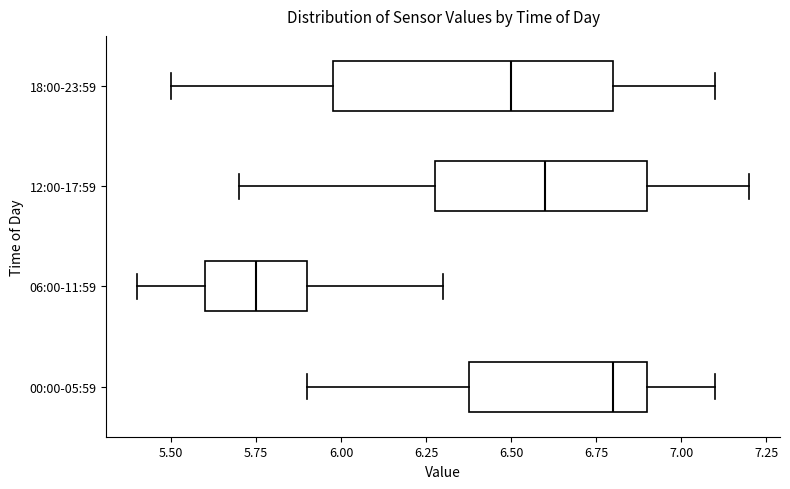

Reading bottom to top, transcribe this box plot: for each box, give where its median line is, the range the box spans, and where its two whiskers end, as read against the x-axis. The values are not printed on the chart, so give them approximately, as read against the axis.

00:00-05:59: median 6.80, box 6.40 to 6.90, whiskers 5.90 to 7.10
06:00-11:59: median 5.75, box 5.60 to 5.90, whiskers 5.40 to 6.30
12:00-17:59: median 6.60, box 6.30 to 6.90, whiskers 5.70 to 7.20
18:00-23:59: median 6.50, box 6.00 to 6.80, whiskers 5.50 to 7.10